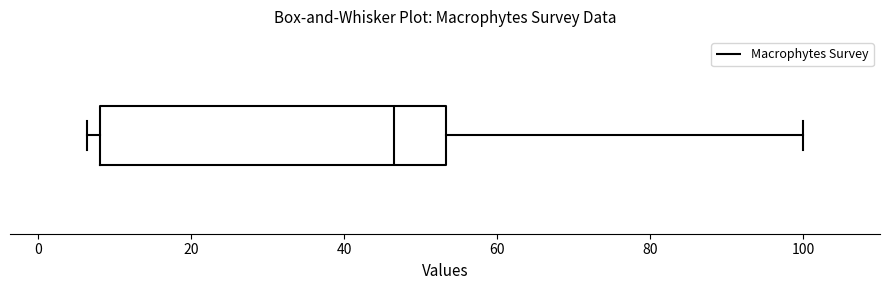

Read this box plot against the x-axis: the position of the median line, the range covered by the box, and the ends of both whiskers. The values are not printed on the chart, so give them approximately, as read against the axis.

median 46, box 8 to 54, whiskers 6 to 100